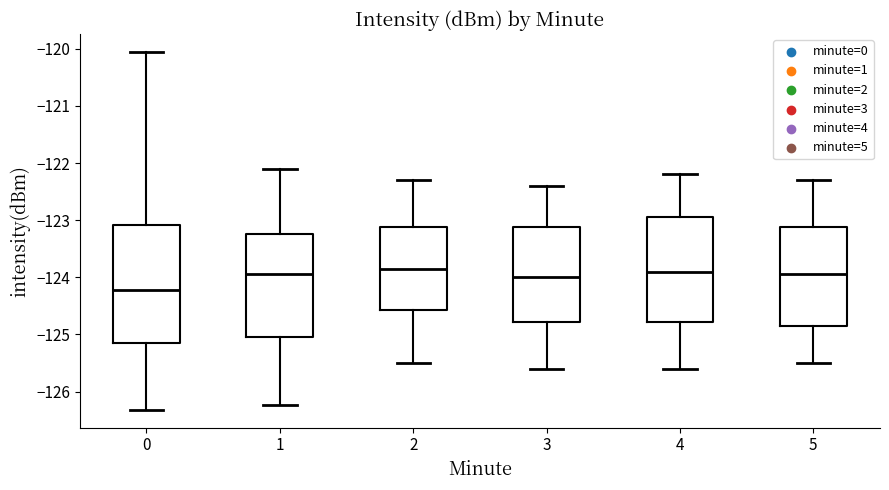

Reading left to right, transcribe this box plot: for each box, give where its median line is, the range the box spans, and where its two whiskers end, as read against the y-axis. The values are not printed on the chart, so give them approximately, as read against the axis.

0: median -124.2, box -125.2 to -123.1, whiskers -126.3 to -120.1
1: median -123.9, box -125.0 to -123.2, whiskers -126.2 to -122.1
2: median -123.8, box -124.6 to -123.1, whiskers -125.5 to -122.3
3: median -124.0, box -124.8 to -123.1, whiskers -125.6 to -122.4
4: median -123.9, box -124.8 to -122.9, whiskers -125.6 to -122.2
5: median -123.9, box -124.8 to -123.1, whiskers -125.5 to -122.3